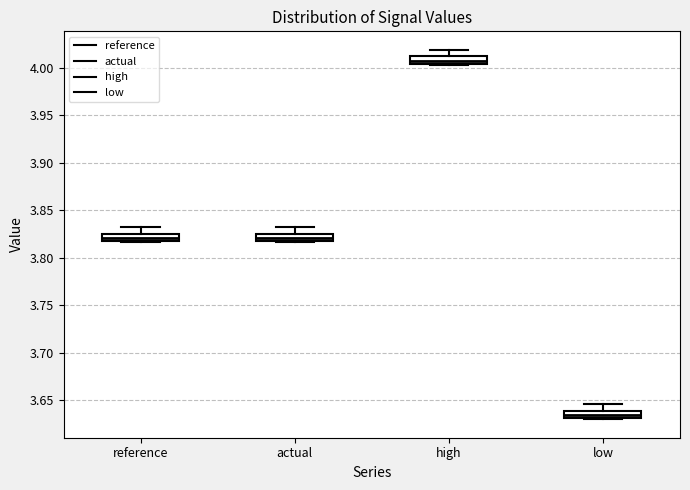

Reading left to right, transcribe this box plot: for each box, give where its median line is, the range the box spans, and where its two whiskers end, as read against the y-axis. The values are not printed on the chart, so give them approximately, as read against the axis.

reference: median 3.820, box 3.815 to 3.825, whiskers 3.815 to 3.830
actual: median 3.820, box 3.815 to 3.825, whiskers 3.815 to 3.830
high: median 4.005 (inside the box), box 4.005 to 4.010, whiskers 4.005 to 4.020
low: median 3.635, box 3.630 to 3.640, whiskers 3.630 to 3.645